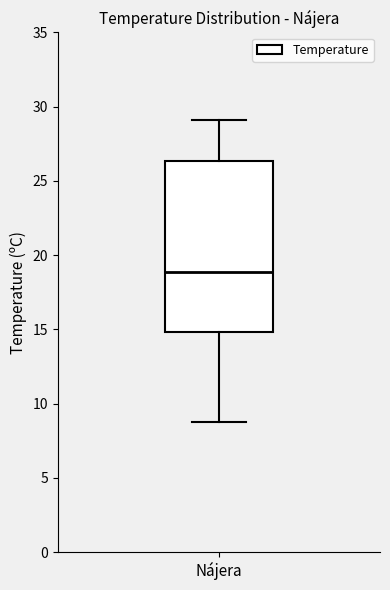

Read this box plot against the y-axis: the position of the median line, the range covered by the box, and the ends of both whiskers. The values are not printed on the chart, so give them approximately, as read against the axis.

median 19.0, box 15.0 to 26.5, whiskers 9.0 to 29.0